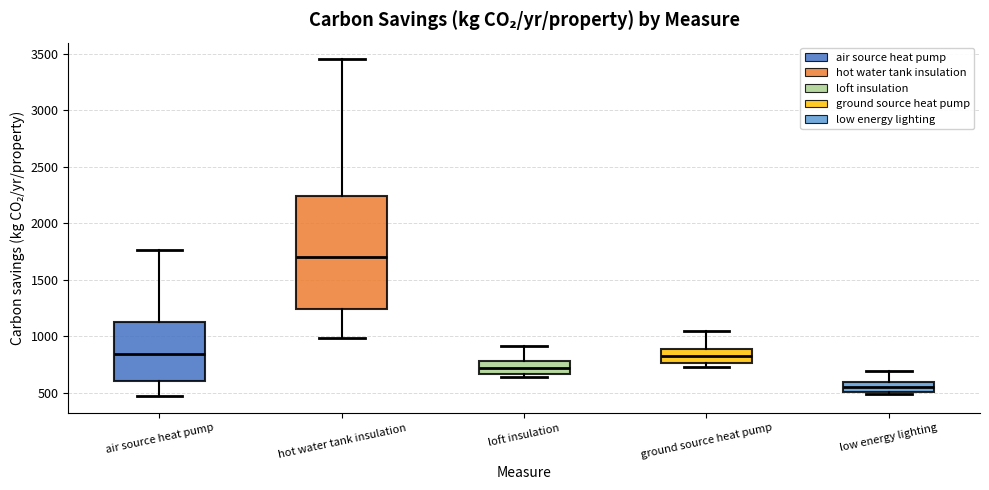

Reading left to right, read every box against the y-axis: the position of its median line, the range the box covers, and the ends of its whiskers. The values are not printed on the chart, so give them approximately, as read against the axis.

air source heat pump: median 850, box 600 to 1150, whiskers 450 to 1750
hot water tank insulation: median 1700, box 1250 to 2250, whiskers 1000 to 3450
loft insulation: median 700, box 650 to 800, whiskers 650 (just below the box's lower edge) to 900
ground source heat pump: median 800, box 750 to 900, whiskers 750 (just below the box's lower edge) to 1050
low energy lighting: median 550, box 500 to 600, whiskers 500 (just below the box's lower edge) to 700